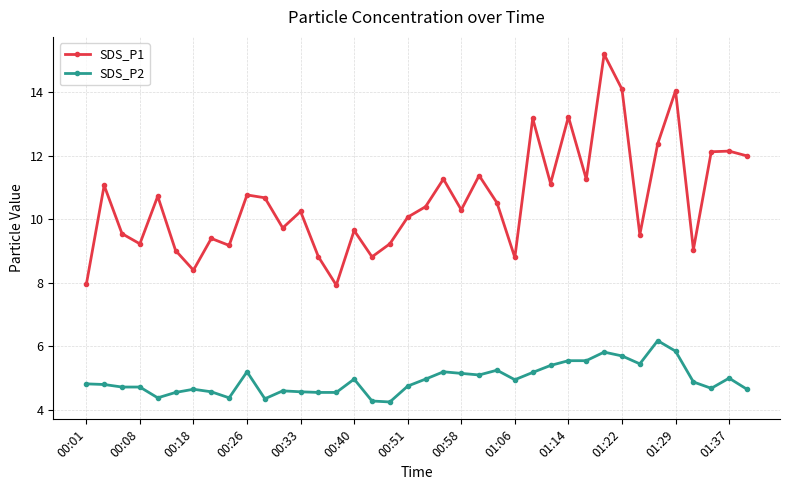

True or false: SDS_P1 has more than 0 points higher than both neighbors.

True